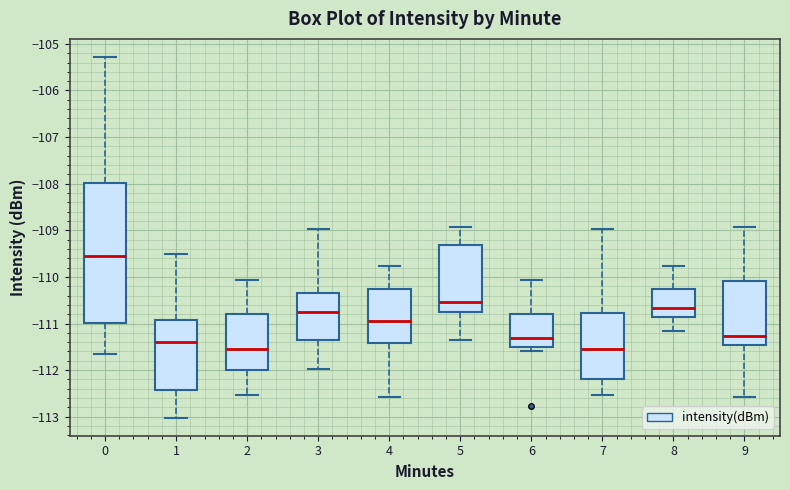

Comparing the boxes themselves (not the whiskers), which one is the tallest?

0